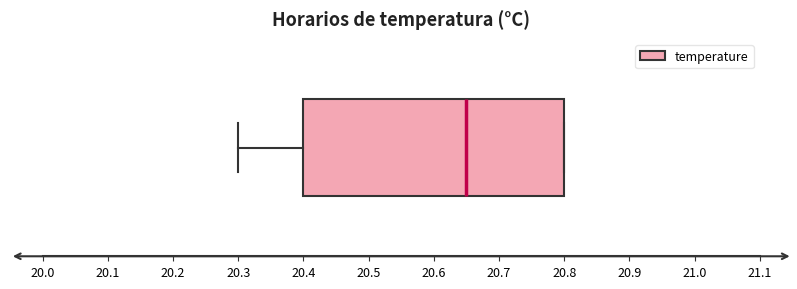

Transcribe this box plot: give where the median line is, the range the box spans, and where the two whiskers end, as read against the x-axis. The values are not printed on the chart, so give them approximately, as read against the axis.

median 20.65, box 20.40 to 20.80, whiskers 20.30 to 20.80